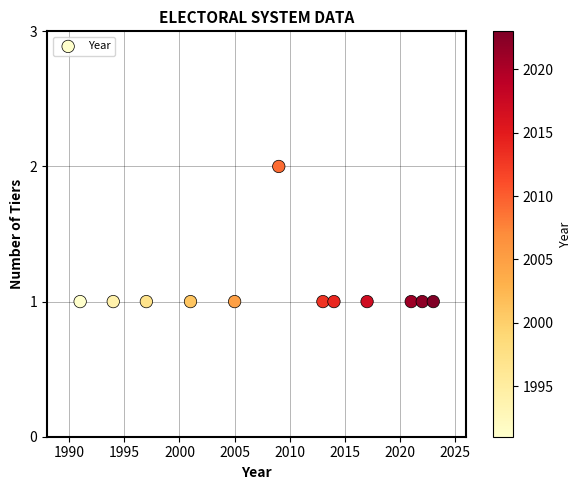

What is the average X value?

2009